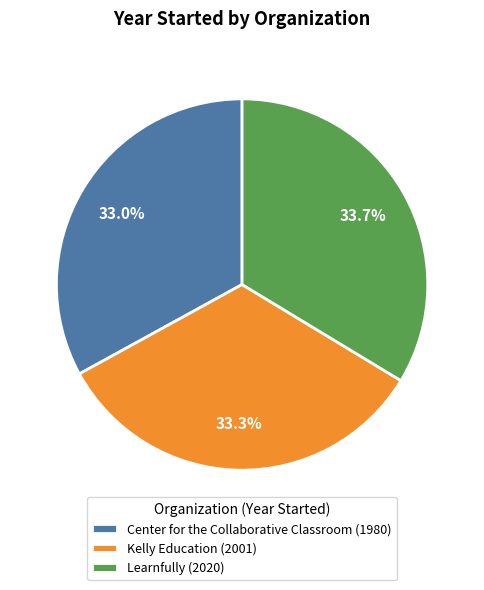

What portion of the pie excludes Learnfully?

66.3%